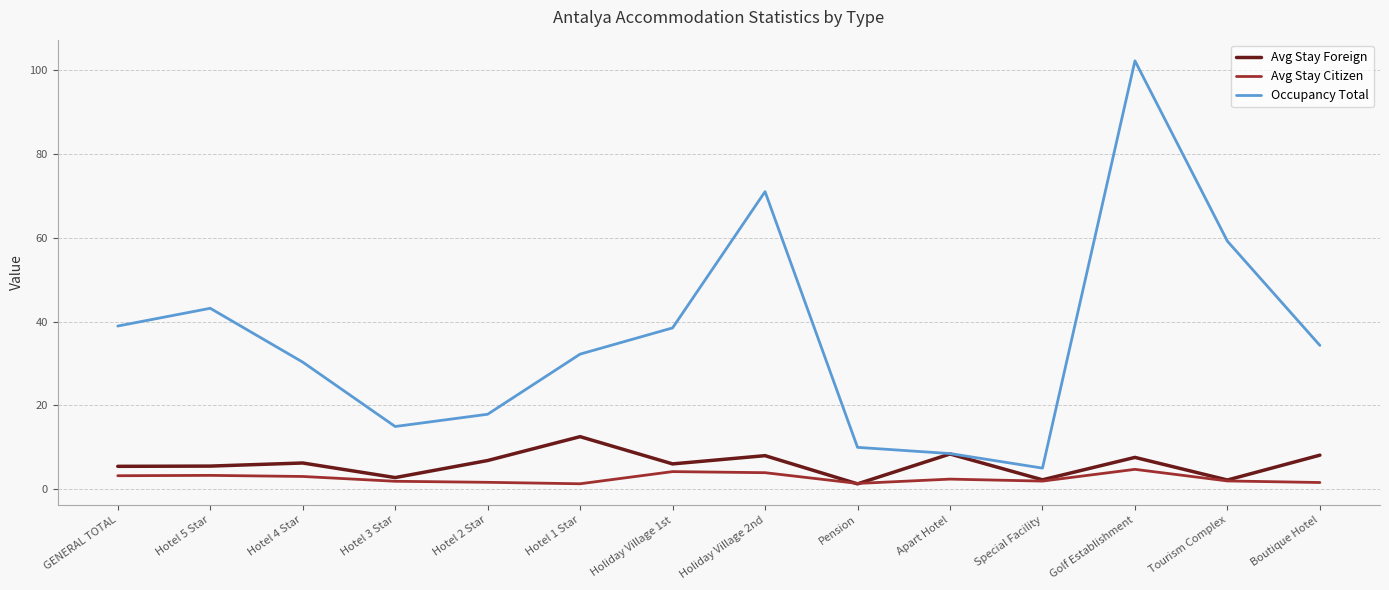

At which label is Occupancy Total closest to 53?

Tourism Complex